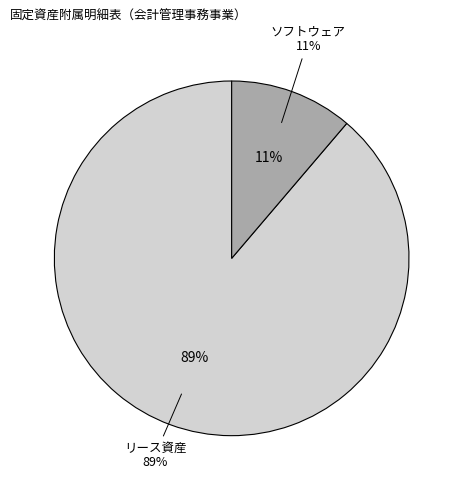

Is it true that ソフトウェア is 11% of the pie?

True